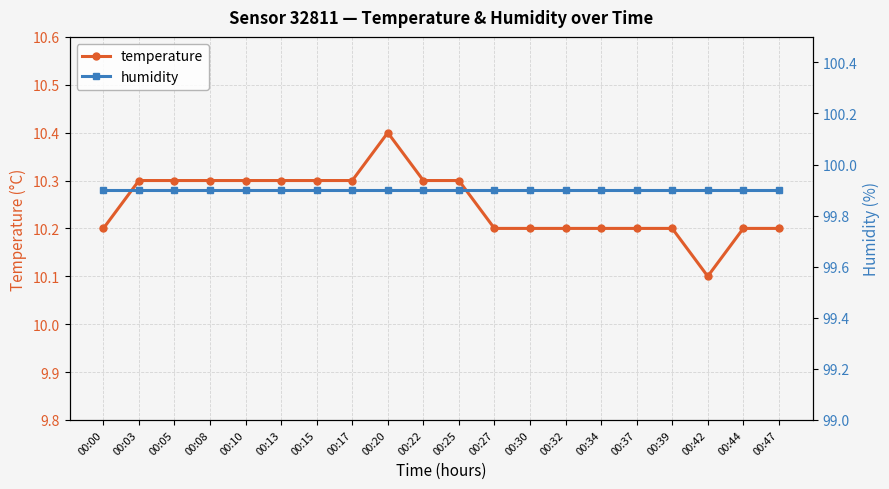

At how many categories does at least one series exceed 51?

20